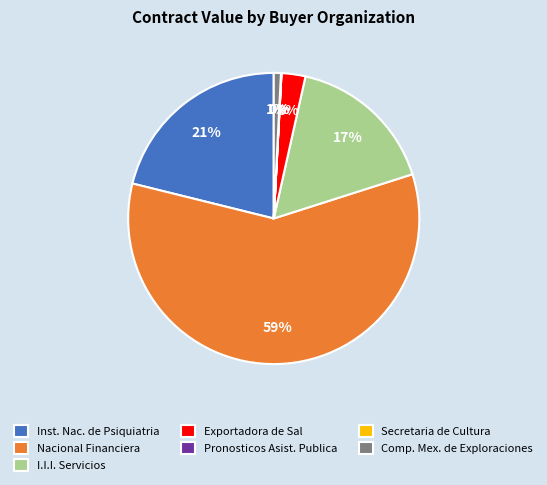

Combined, do I.I.I. Servicios and Comp. Mex. de Exploraciones account for over 50%?

No